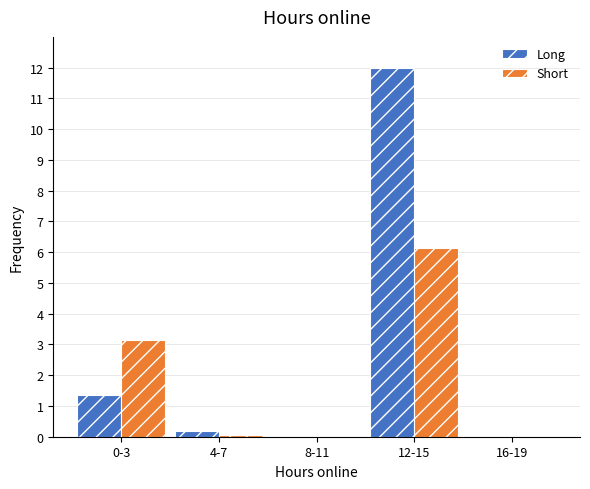

Reading left to right, transcribe all the data shown in this chart.

Long: 0-3=1.4	4-7=0.2	8-11=0.0	12-15=12.0	16-19=0.0
Short: 0-3=3.1	4-7=0.1	8-11=0.0	12-15=6.1	16-19=0.0